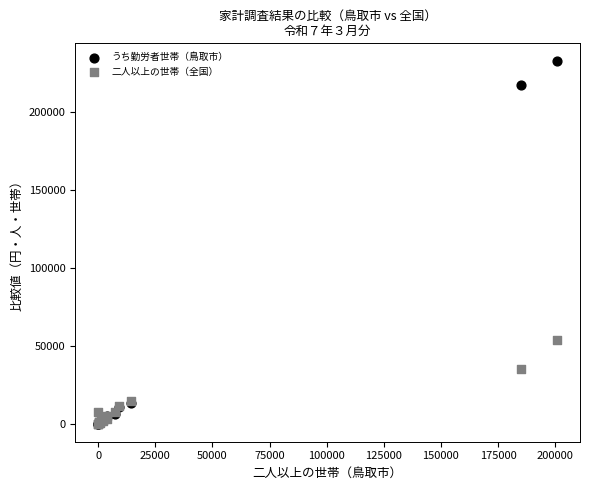

In the うち勤労者世帯（鳥取市） series, what Y value is closest to 116192?

217341.0